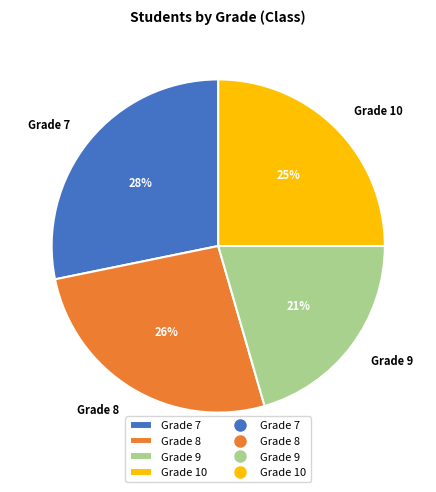

Rank the categories by value from highest to lowest.

Grade 7, Grade 8, Grade 10, Grade 9